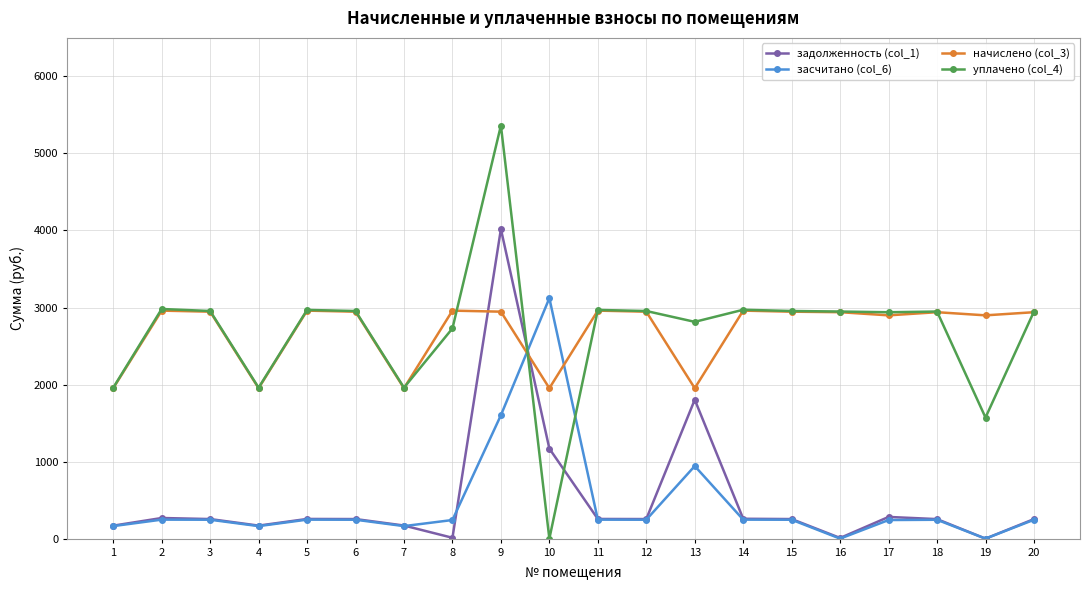

Which series has the widest spread of values?

уплачено (col_4)